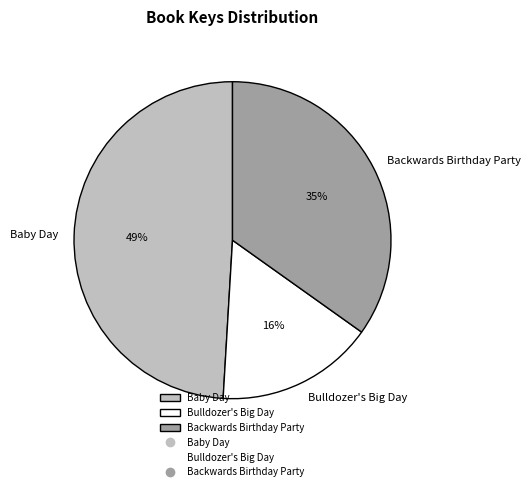

Do Baby Day and Bulldozer's Big Day together represent more than half of the pie?

Yes